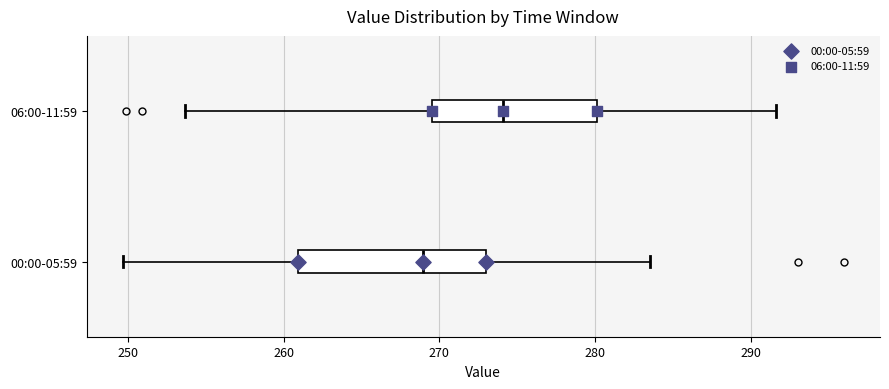

Which box has the furthest to the left median line?

00:00-05:59